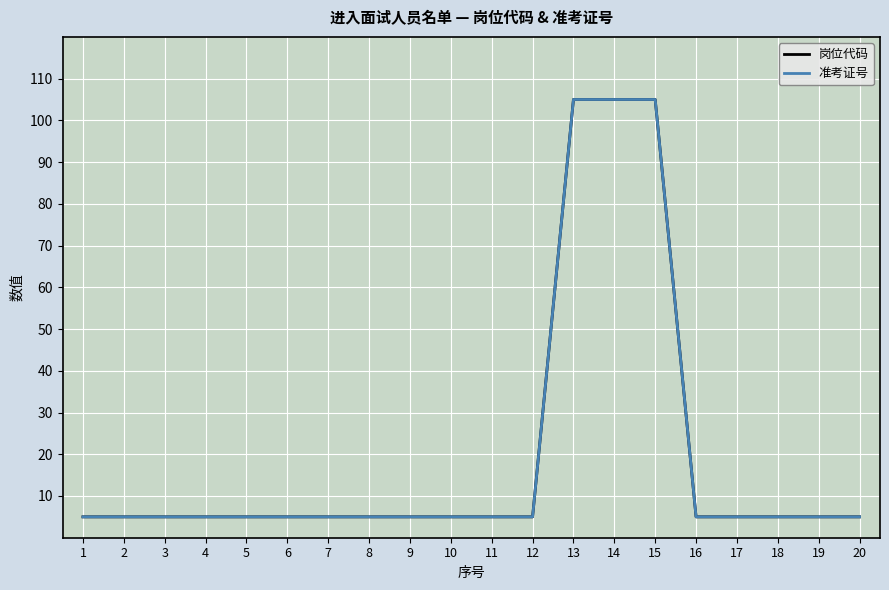

What is the total value across all series at 20?

10.0